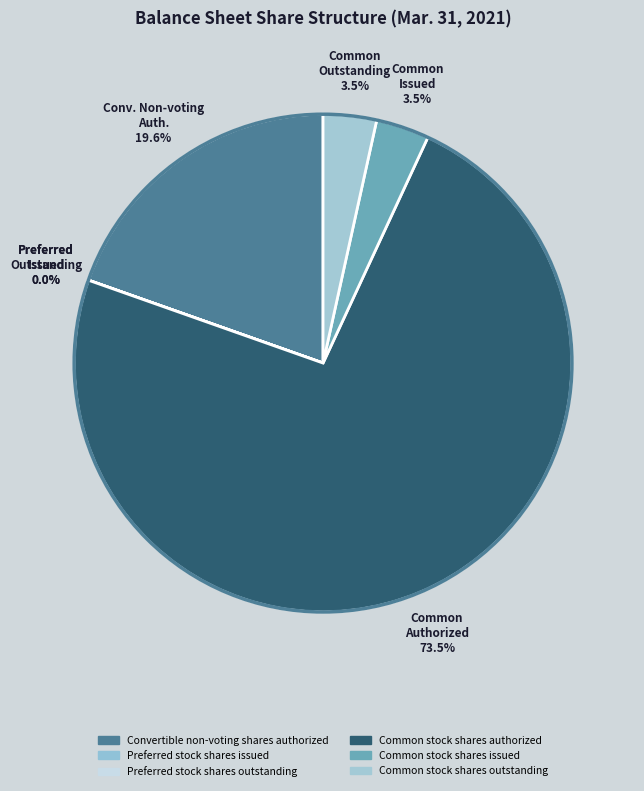

Rank the categories by value from highest to lowest.

Common stock shares authorized, Convertible non-voting shares authorized, Common stock shares issued, Common stock shares outstanding, Preferred stock shares issued, Preferred stock shares outstanding